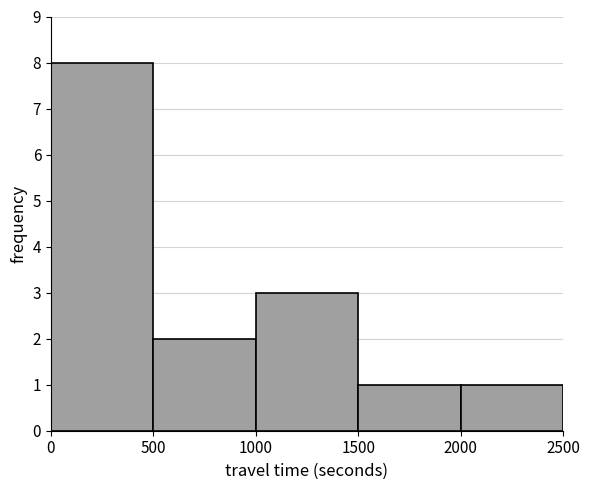

Which range on the x-axis has the tallest bar?

0 to 500